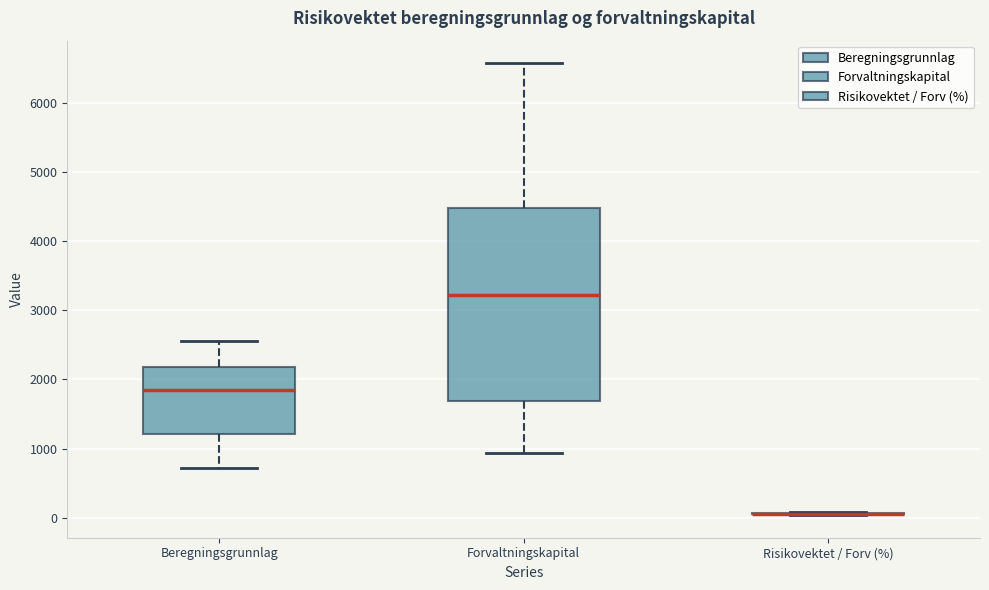

Which box is the tallest, from its lower edge to its upper edge?

Forvaltningskapital